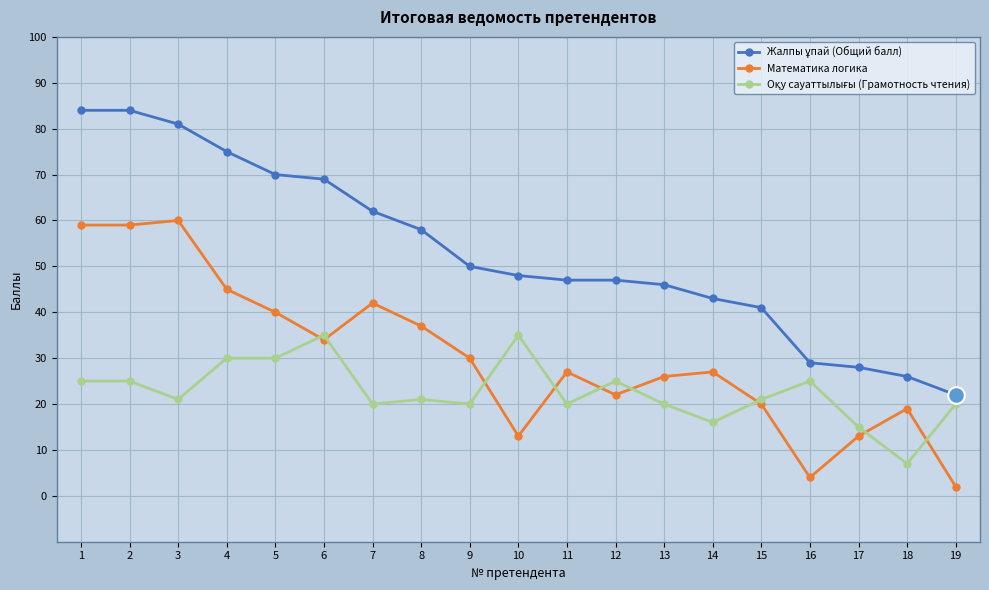

Read the Математика логика value at 9, to the nearest 5.

30